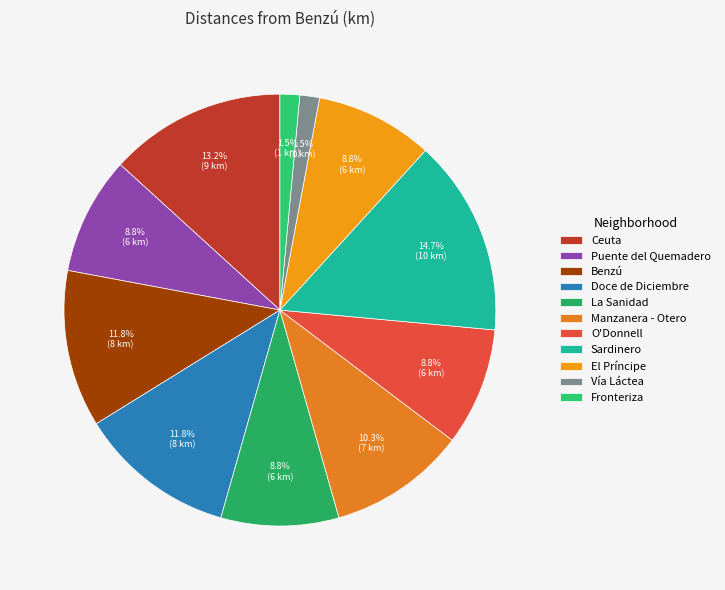

To the nearest percent, what is the difference between the Benzú and Manzanera - Otero slice percentages?

1%